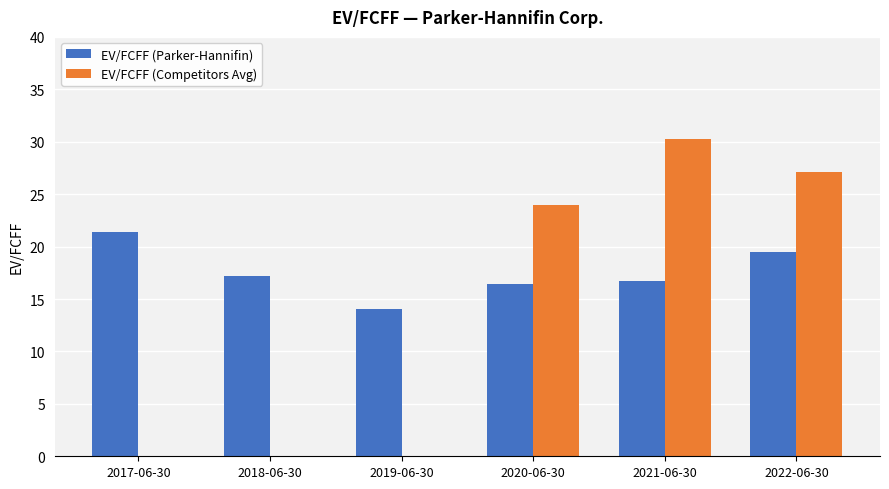

Between 2017-06-30 and 2021-06-30, which series saw the biggest shift?

EV/FCFF (Competitors Avg)